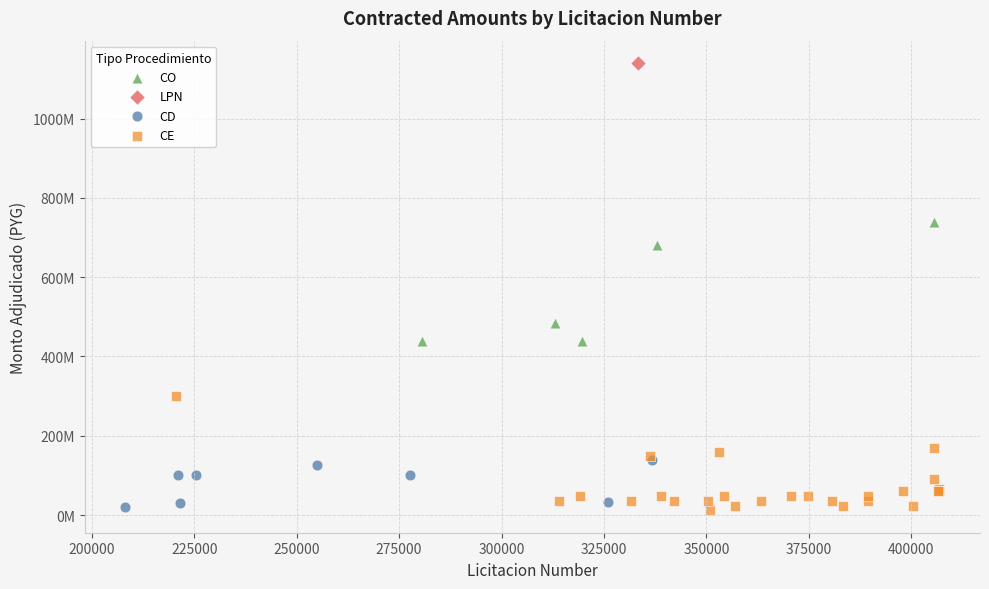

What are all the series names shown in the legend?

CE, CD, LPN, CO